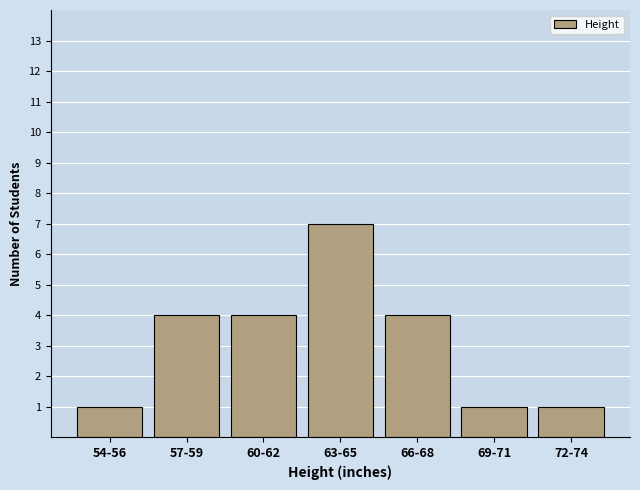

Reading left to right, extract all data points from this chart.

54-56=1	57-59=4	60-62=4	63-65=7	66-68=4	69-71=1	72-74=1